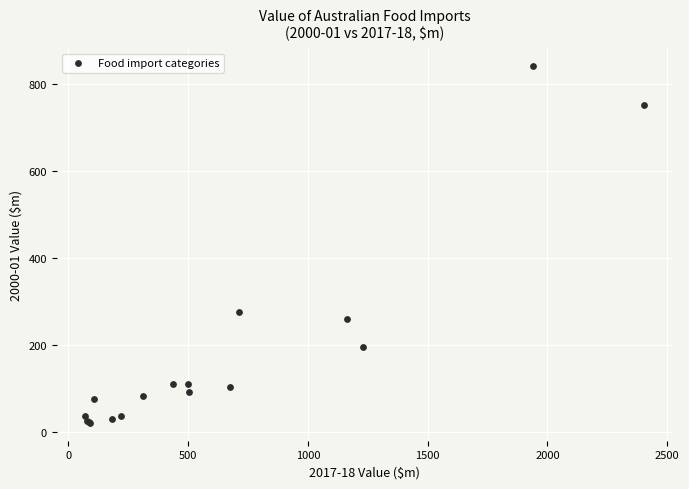

What Y value in the scatter plot is closest to 431?

277.5